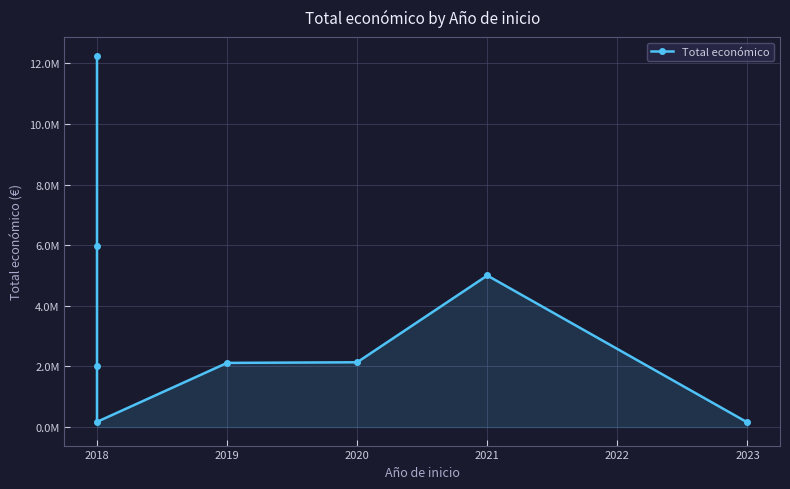

How many points are higher than both their immediate neighbors (excluding endpoints)?

1